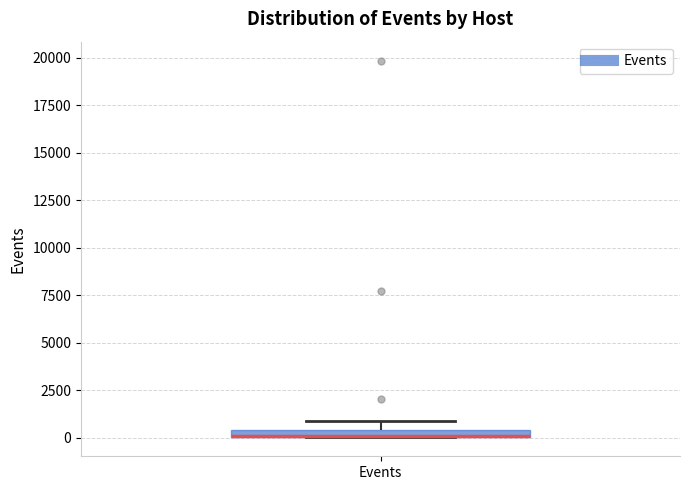

Where is the upper edge of the box for Events on the y-axis? The values are not printed on the chart, so give them approximately, as read against the axis.

500